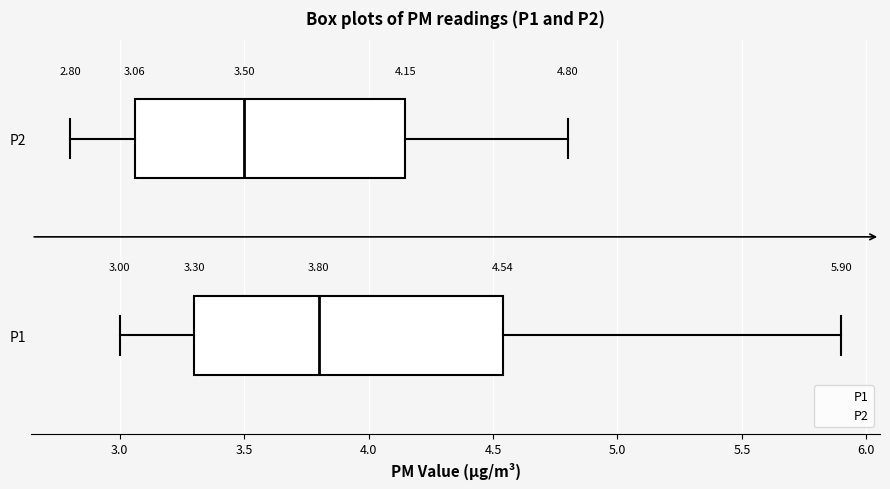

Which box's median line is the furthest to the left?

P2